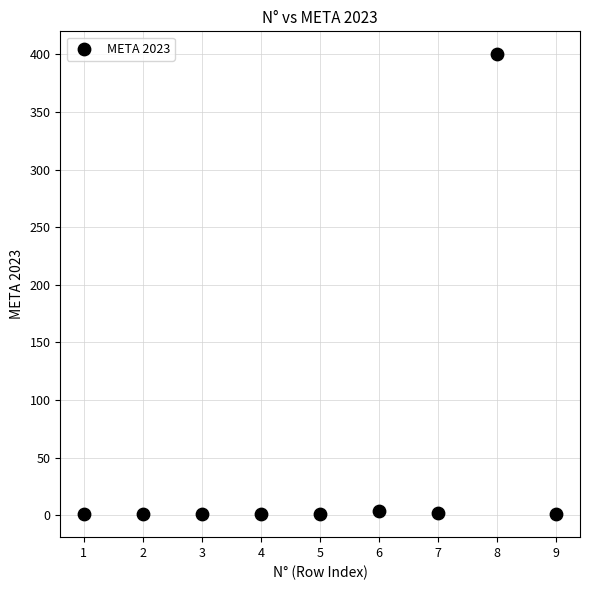

What is the average Y value?

46